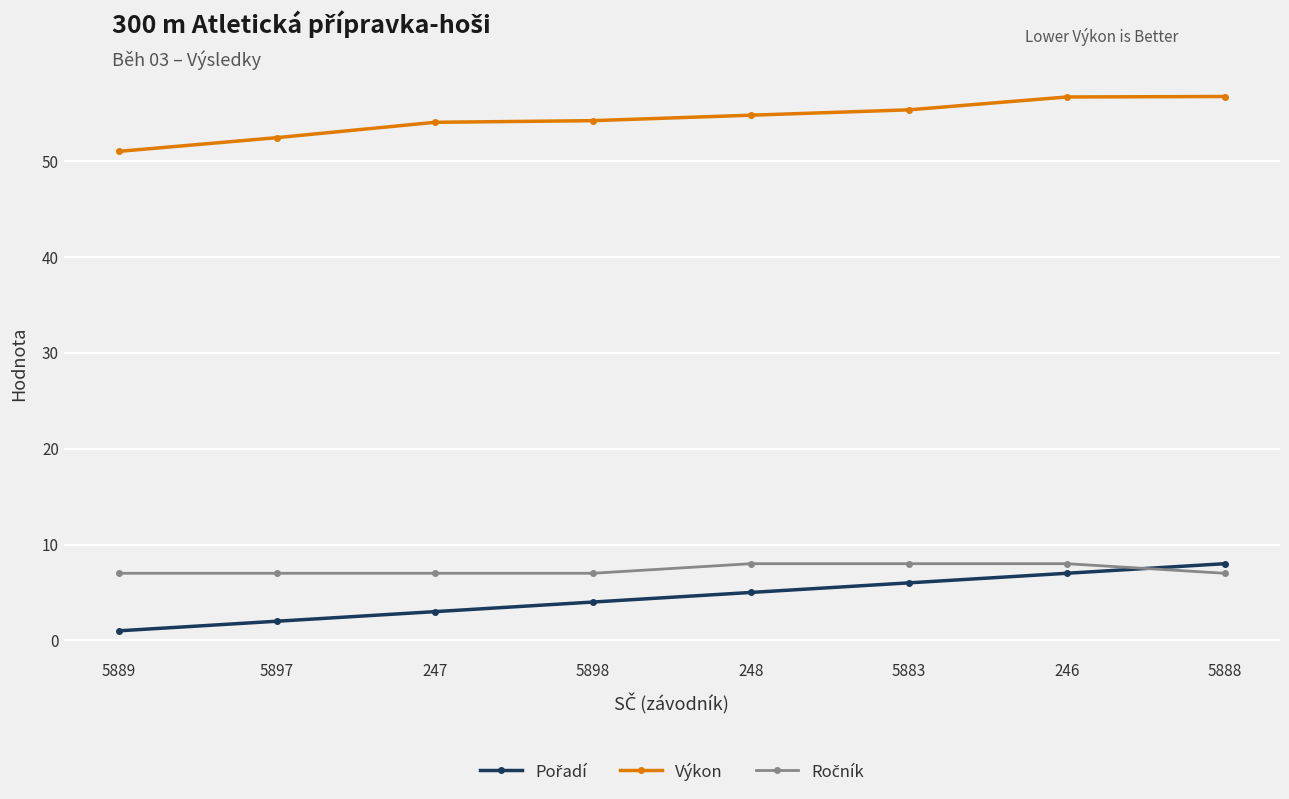

What is the minimum value for Výkon?

51.0